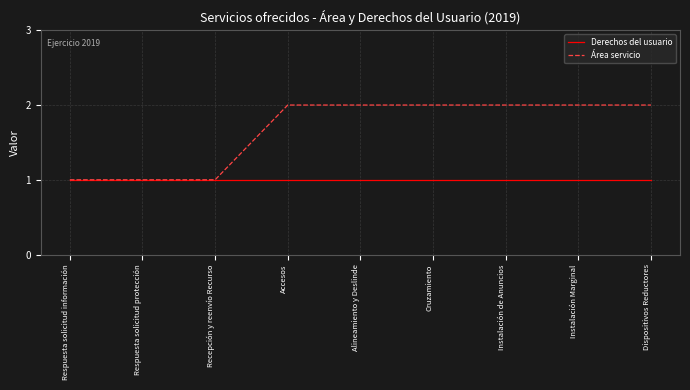

What position from the left is Respuesta solicitud protección?

2